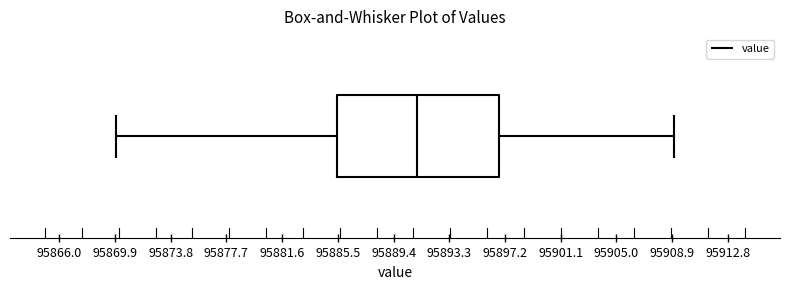

Read this box plot against the x-axis: the position of the median line, the range covered by the box, and the ends of both whiskers. The values are not printed on the chart, so give them approximately, as read against the axis.

median 95891.0, box 95885.5 to 95897.0, whiskers 95870.0 to 95909.0